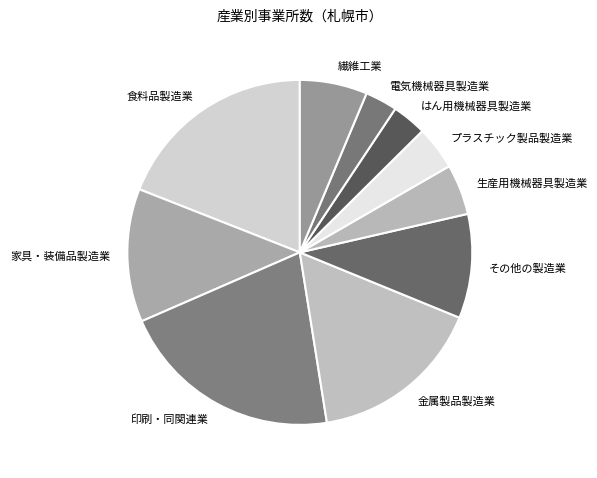

Is it true that 生産用機械器具製造業 is 15% of the pie?

False